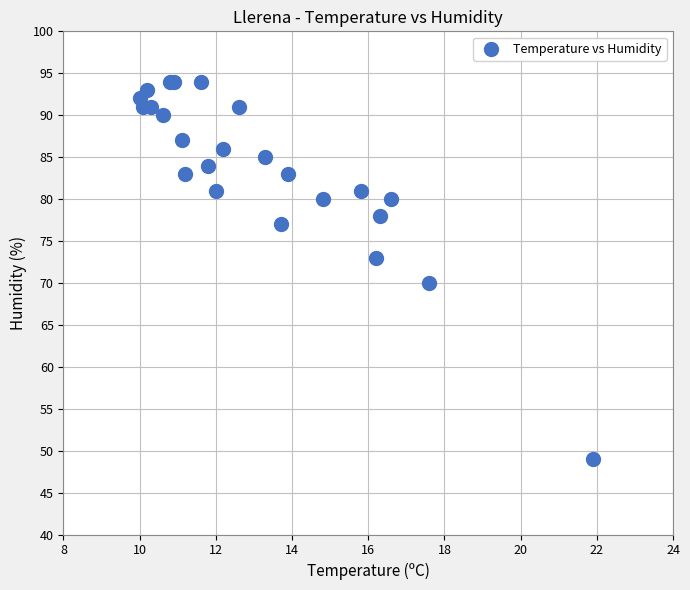

What Y value in the scatter plot is closest to 71?

70